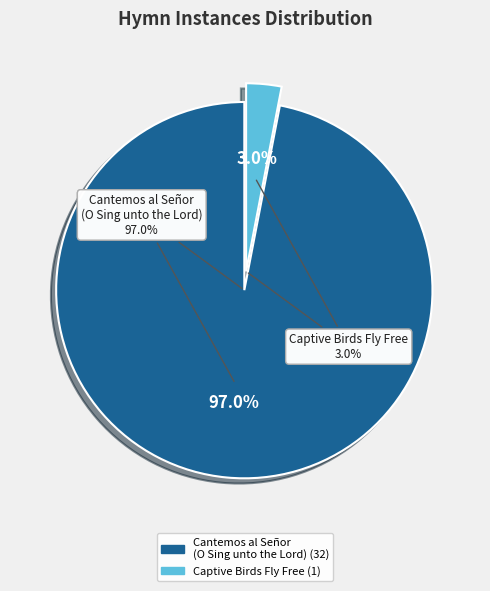

What is the largest slice in the pie chart?

Cantemos al Señor (O Sing unto the Lord)